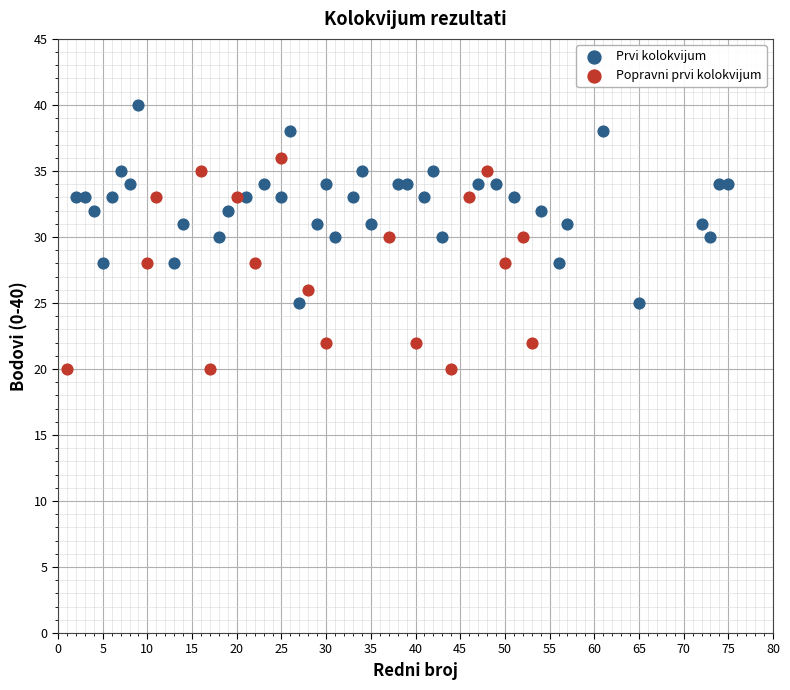

Which series reaches the minimum Y coordinate?

Popravni prvi kolokvijum